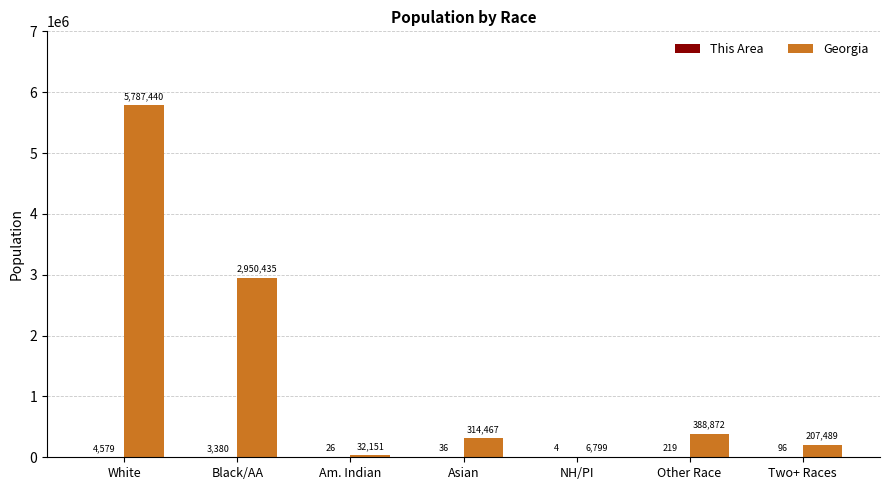

What is the sum of the Georgia values at NH/PI and Black/AA?

2957234